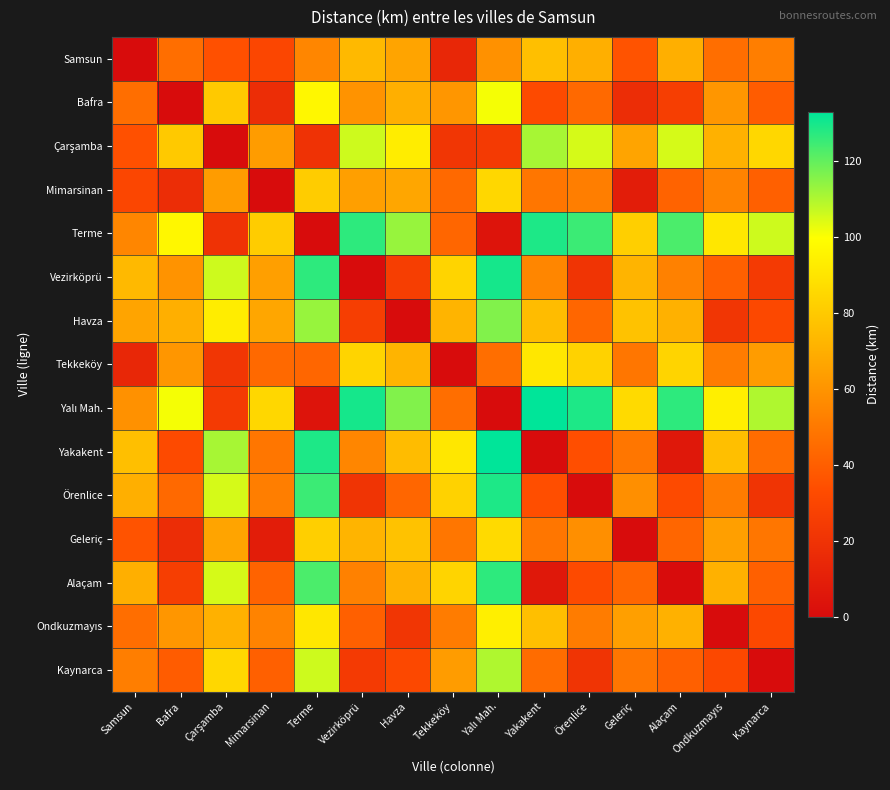

Which series has the largest range (max minus min)?

Yalı Mah.